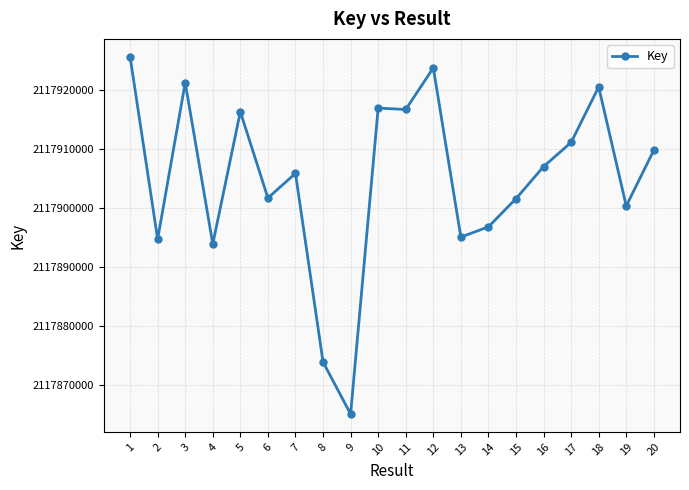

Is this an area chart (filled region under the line)?

No